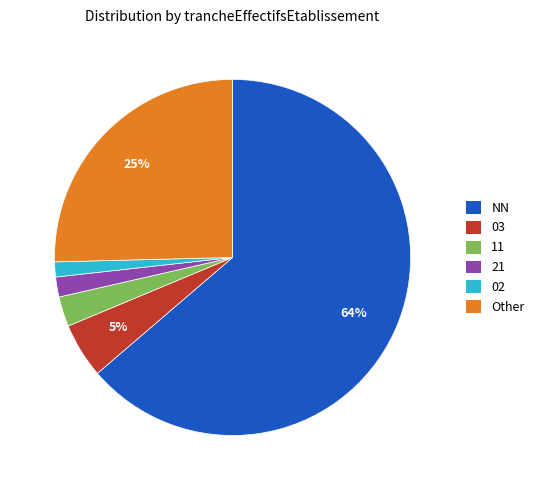

To the nearest percent, what percentage of the pie is 02?

1%